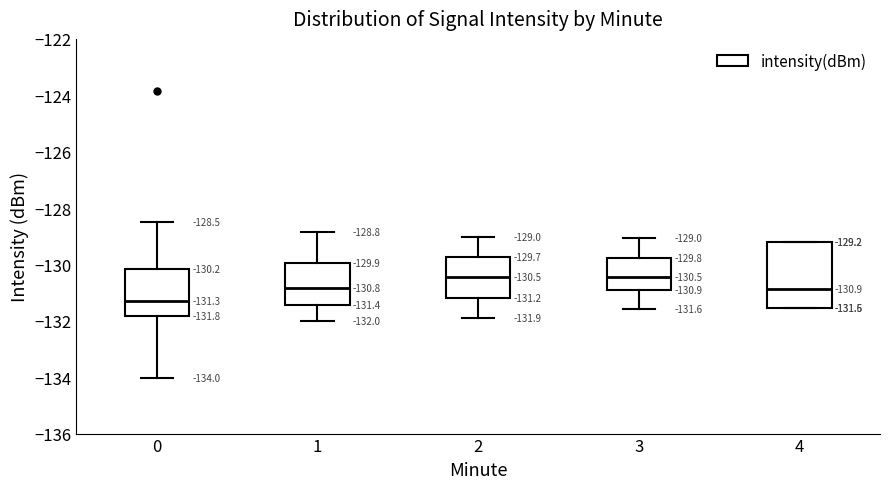

Which box is the tallest, from its lower edge to its upper edge?

4